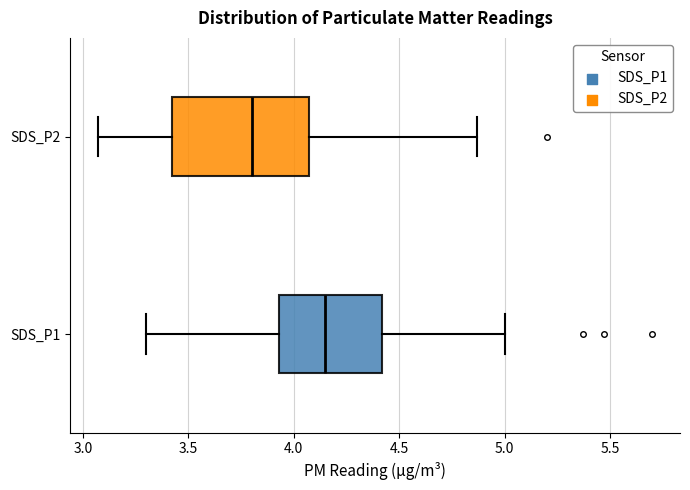

Where does the median line of the box for SDS_P2 sit on the x-axis? The values are not printed on the chart, so give them approximately, as read against the axis.

3.80